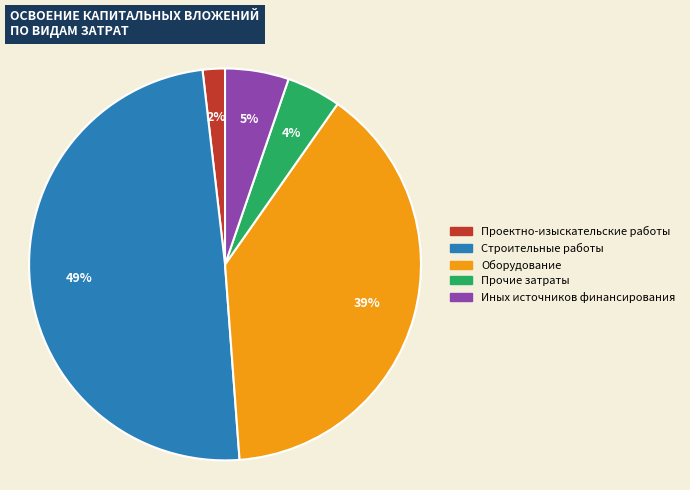

Which slice is the smallest?

Проектно-изыскательские работы